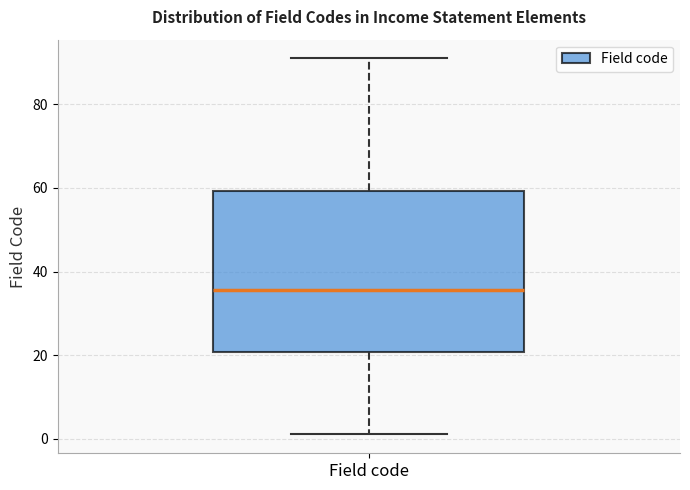

Where does the upper whisker of the box for Field code end on the y-axis? The values are not printed on the chart, so give them approximately, as read against the axis.

92